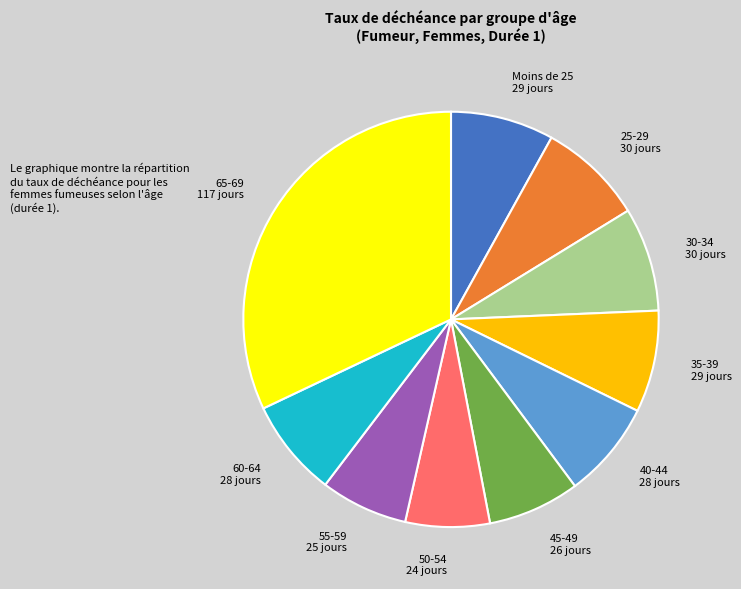

Is it true that 50-54 is 16% of the pie?

False